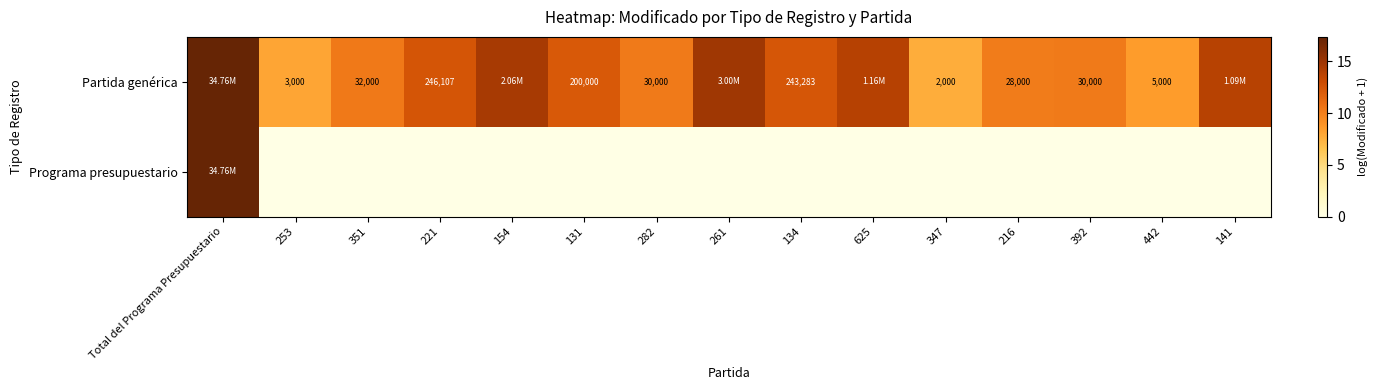

Is the value of Programa presupuestario at 253 greater than the value of Partida genérica at 347?

No